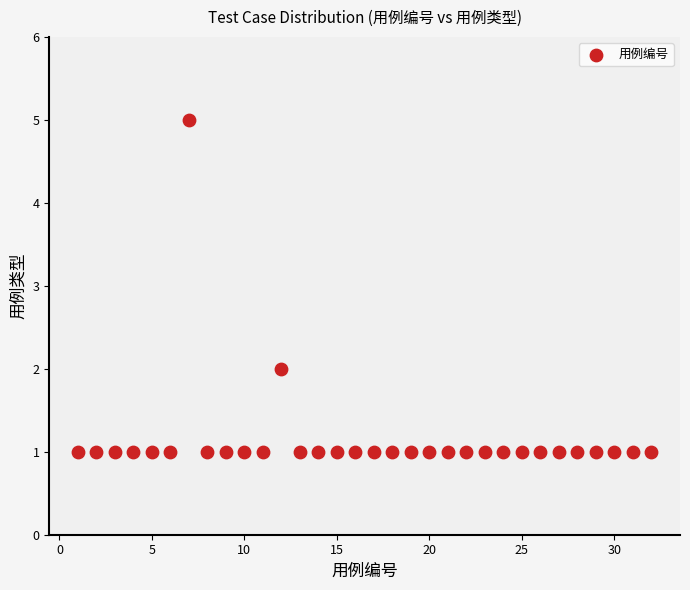

What is the range of X values (max minus min)?

31